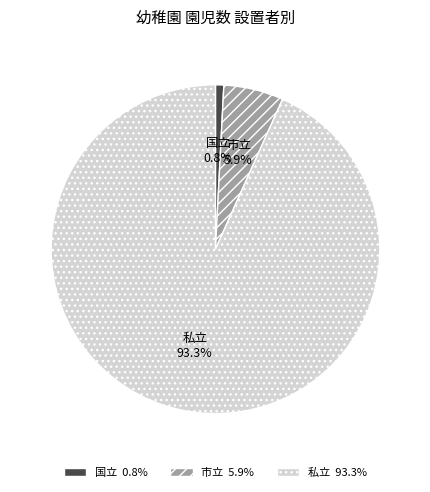

Does 私立 account for over 50% of the chart?

Yes